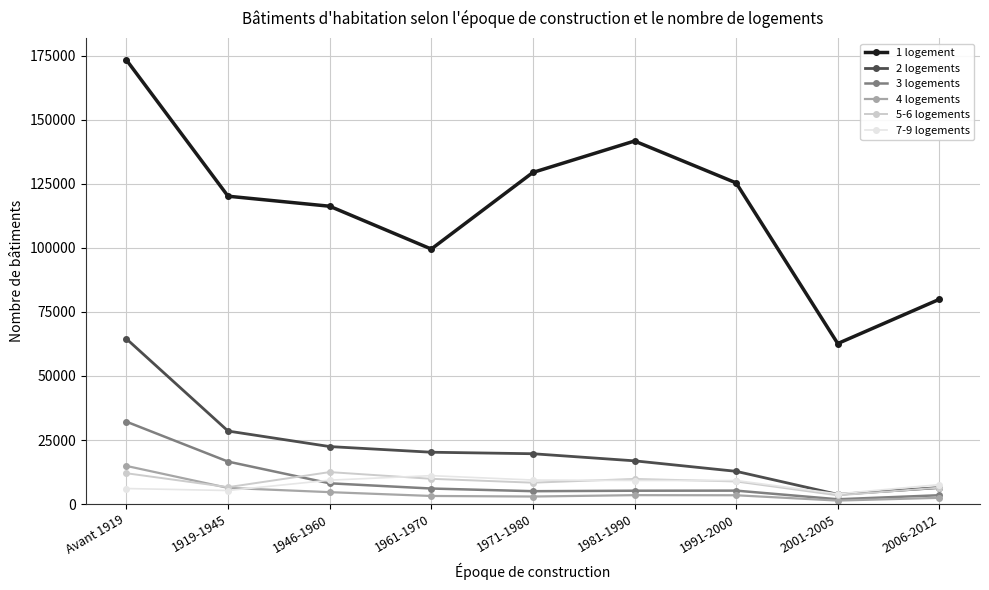

True or false: 1 logement has more than 0 interior local peaks.

True